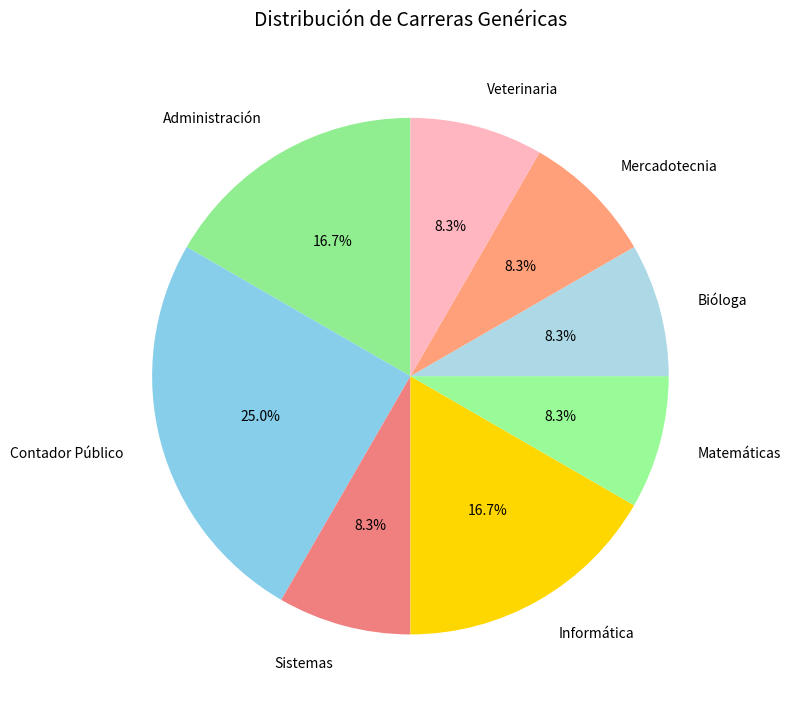

Is there a majority slice in this chart?

No